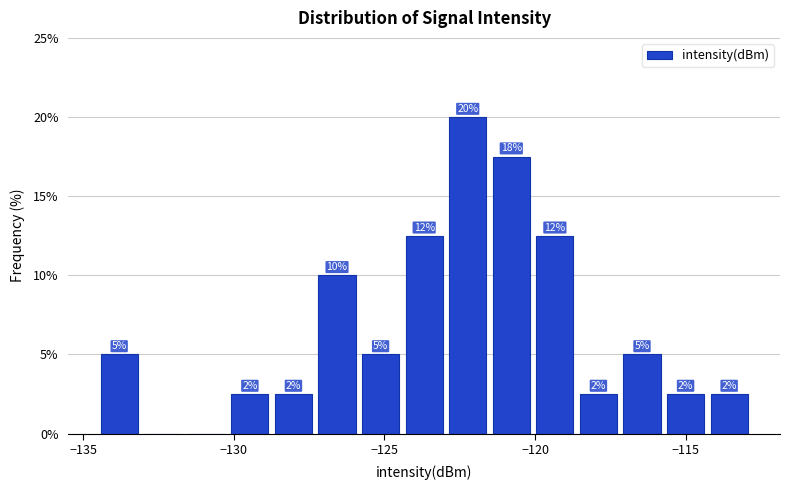

Around what value on the x-axis is the tallest bar? Give the approximate position of its centre, as read against the axis.

-122.0